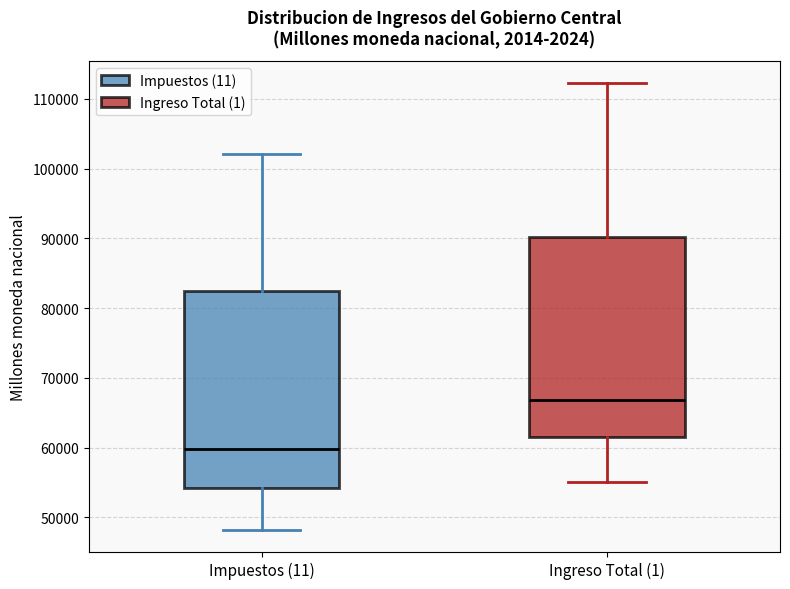

Reading left to right, transcribe this box plot: for each box, give where its median line is, the range the box spans, and where its two whiskers end, as read against the y-axis. The values are not printed on the chart, so give them approximately, as read against the axis.

Impuestos (11): median 60000, box 54000 to 82000, whiskers 48000 to 102000
Ingreso Total (1): median 67000, box 61000 to 90000, whiskers 55000 to 112000